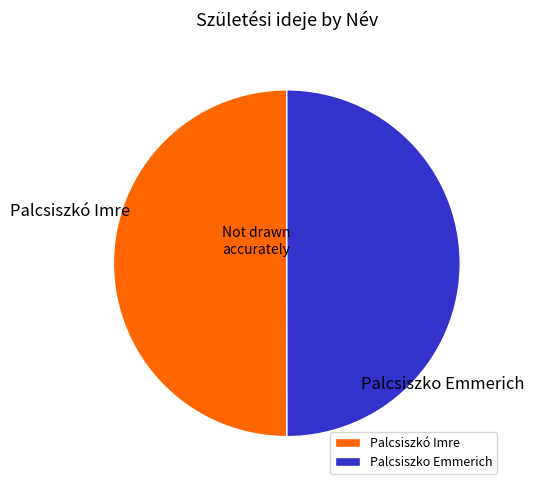

Approximately how many times larger is the value at Palcsiszko Emmerich compared to Palcsiszkó Imre?

1.0